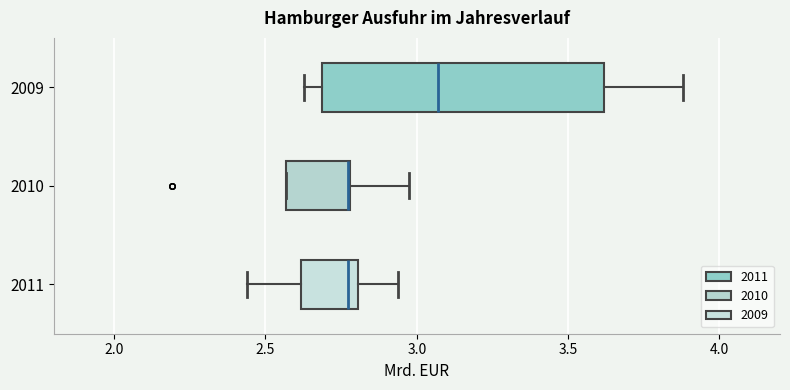

Reading bottom to top, transcribe this box plot: for each box, give where its median line is, the range the box spans, and where its two whiskers end, as read against the x-axis. The values are not printed on the chart, so give them approximately, as read against the axis.

2011: median 2.75, box 2.60 to 2.80, whiskers 2.45 to 2.95
2010: median 2.75 (drawn on the box's right edge), box 2.55 to 2.80, whiskers 2.55 to 2.95
2009: median 3.05, box 2.70 to 3.60, whiskers 2.65 to 3.90